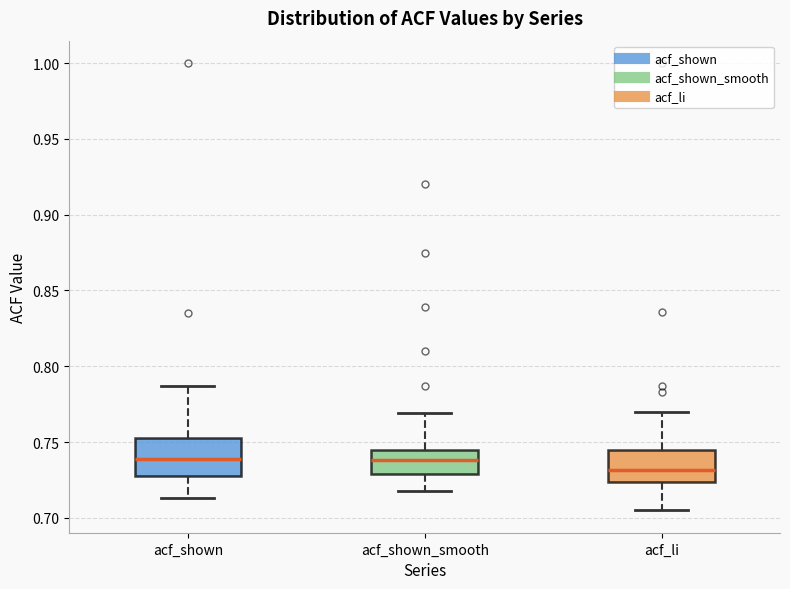

Reading left to right, transcribe this box plot: for each box, give where its median line is, the range the box spans, and where its two whiskers end, as read against the y-axis. The values are not printed on the chart, so give them approximately, as read against the axis.

acf_shown: median 0.740, box 0.730 to 0.755, whiskers 0.715 to 0.785
acf_shown_smooth: median 0.740, box 0.730 to 0.745, whiskers 0.720 to 0.770
acf_li: median 0.730, box 0.725 to 0.745, whiskers 0.705 to 0.770